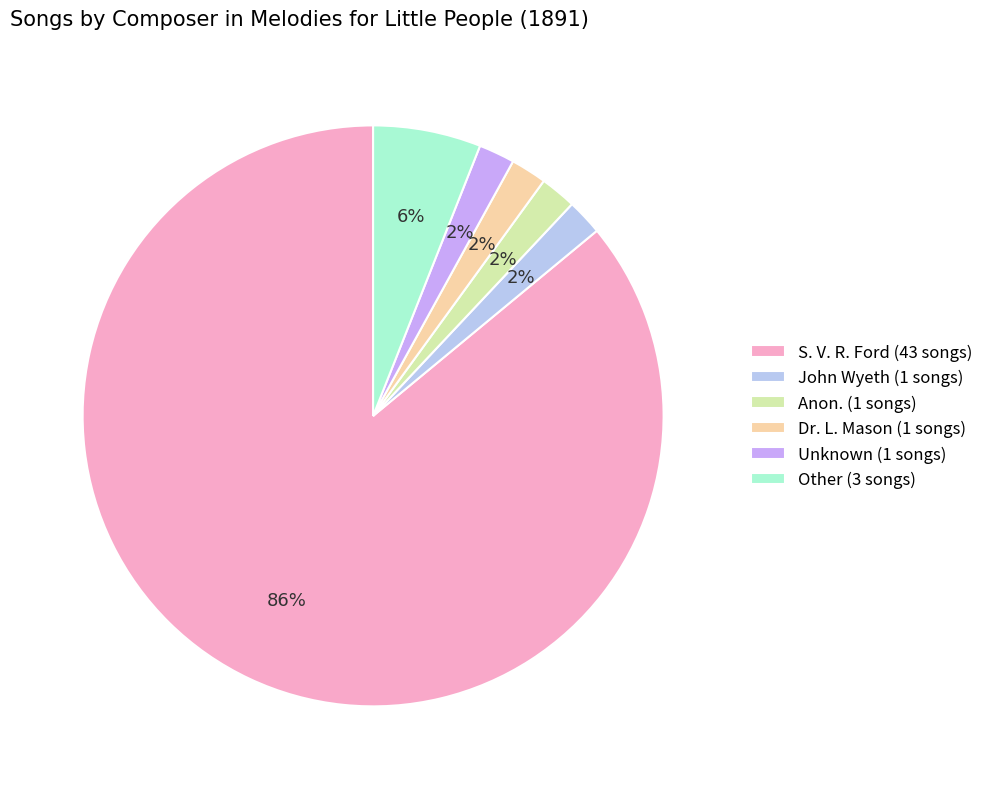

How many slices are in this pie chart?

6